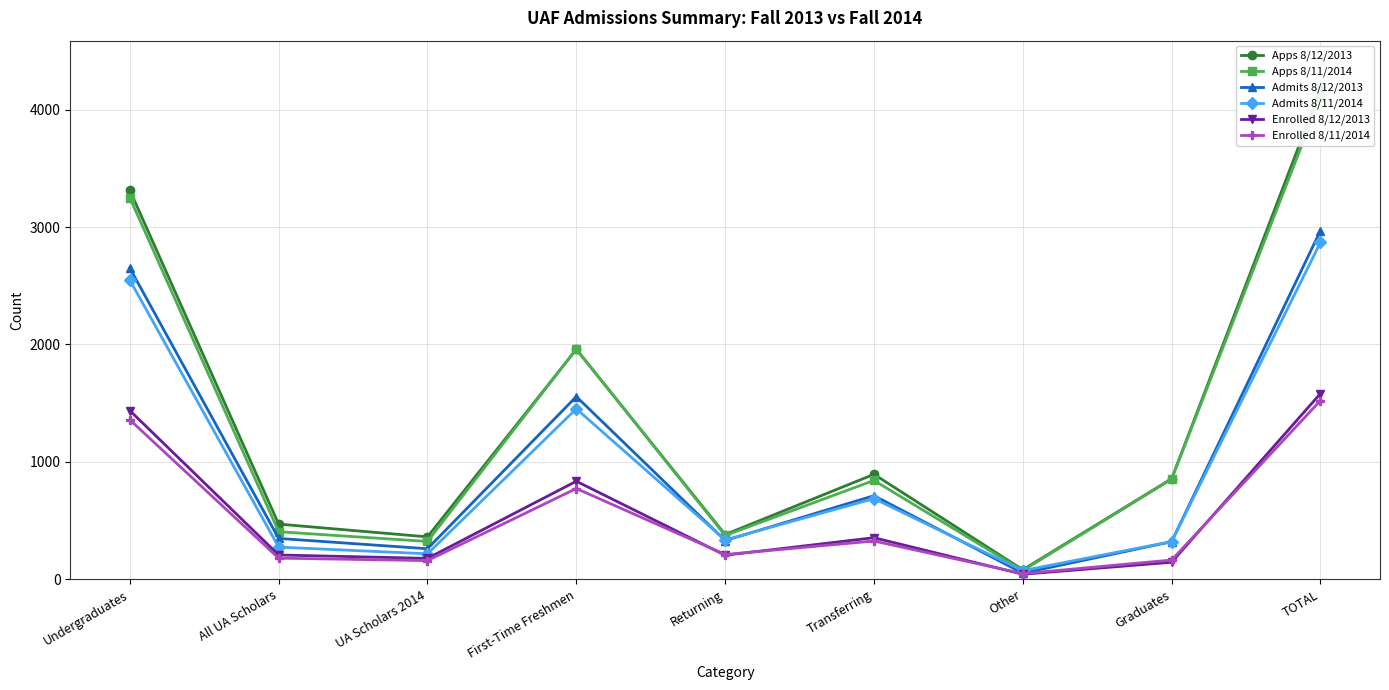

Which series changed the most between Undergraduates and First-Time Freshmen?

Apps 8/12/2013